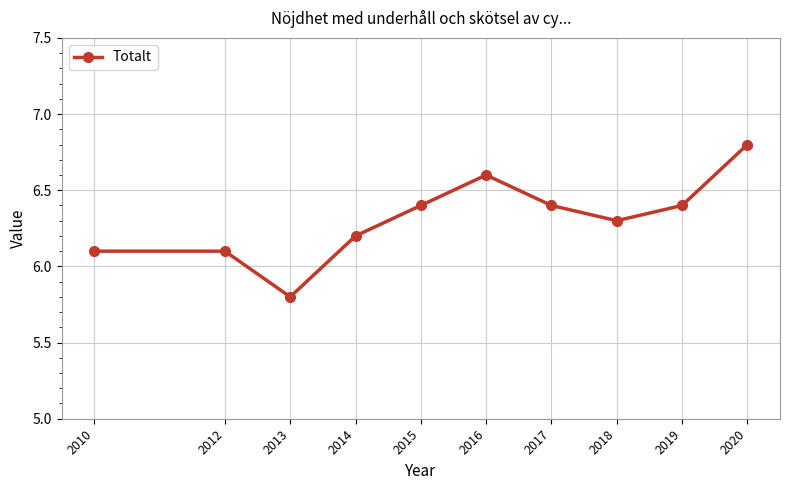

What is the maximum value shown in the chart?

6.8